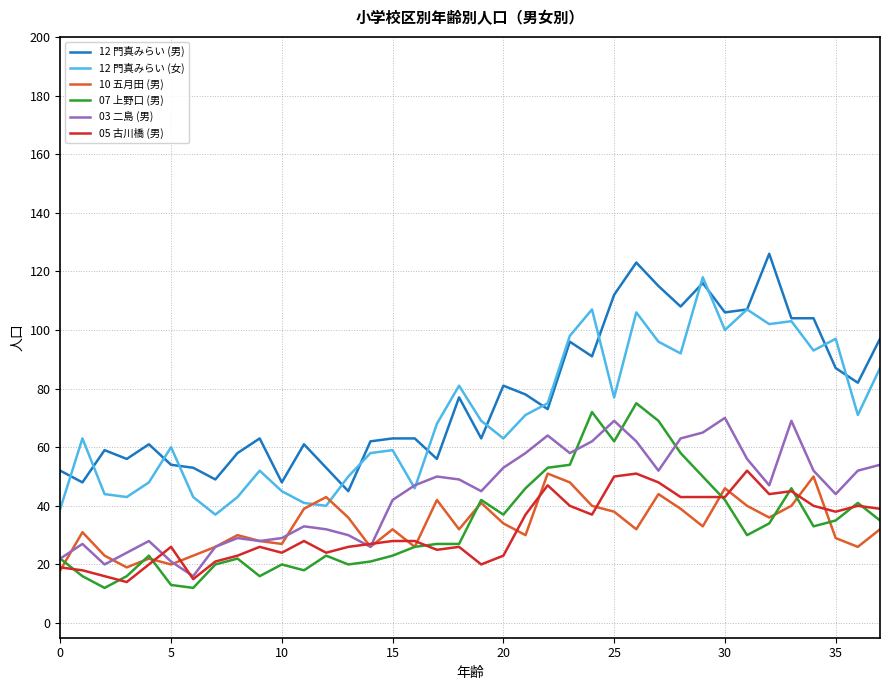

What is the lowest value of the 10 五月田 (男) series?

18